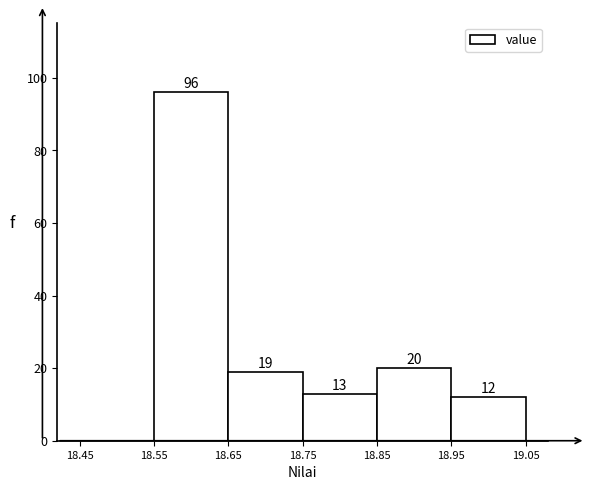

Which range on the x-axis has the tallest bar?

18.55 to 18.65